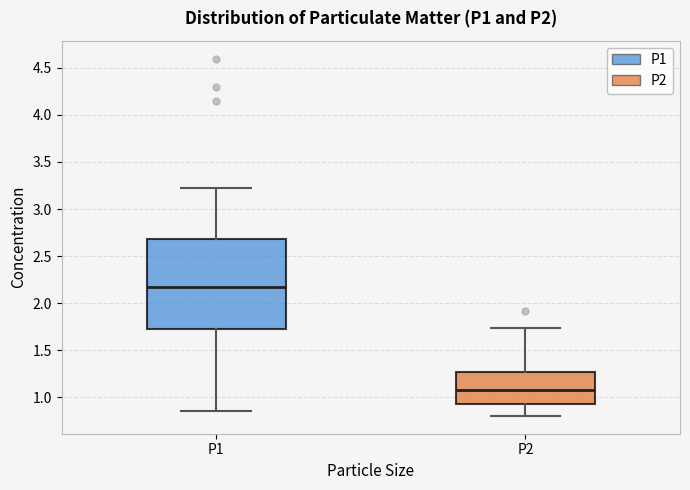

Reading left to right, transcribe this box plot: for each box, give where its median line is, the range the box spans, and where its two whiskers end, as read against the y-axis. The values are not printed on the chart, so give them approximately, as read against the axis.

P1: median 2.20, box 1.70 to 2.70, whiskers 0.85 to 3.20
P2: median 1.10, box 0.90 to 1.25, whiskers 0.80 to 1.75